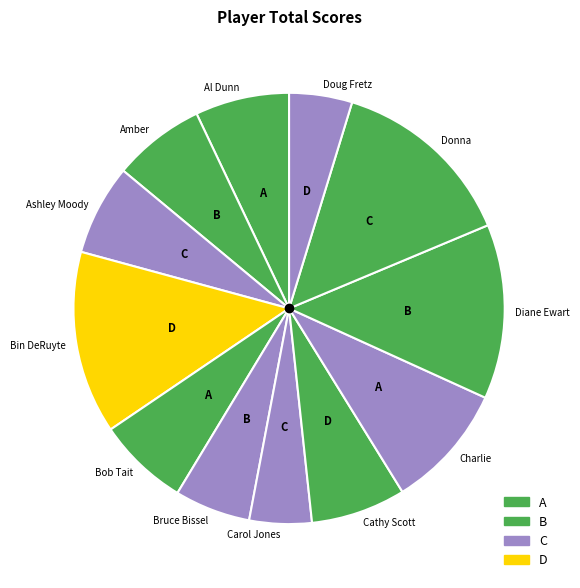

True or false: Carol Jones accounts for 5% of the total.

True